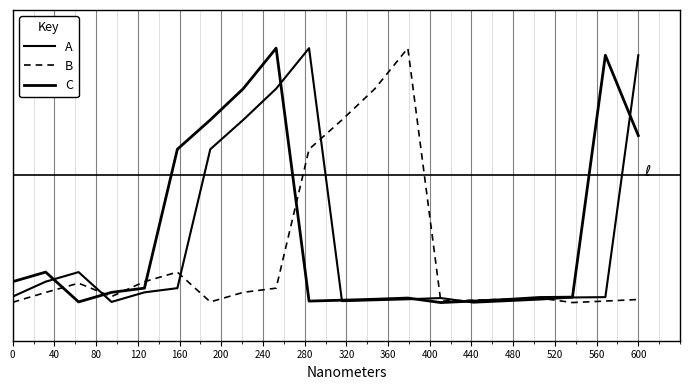

Does the chart display data point markers on the line(s)?

No